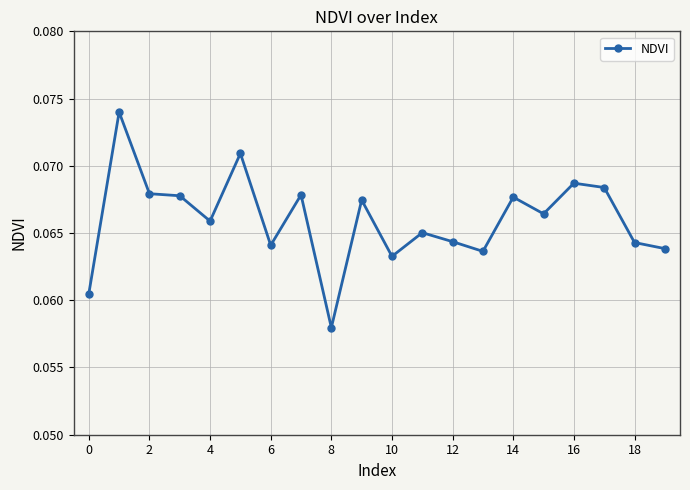

What is the sum of all values?

1.3